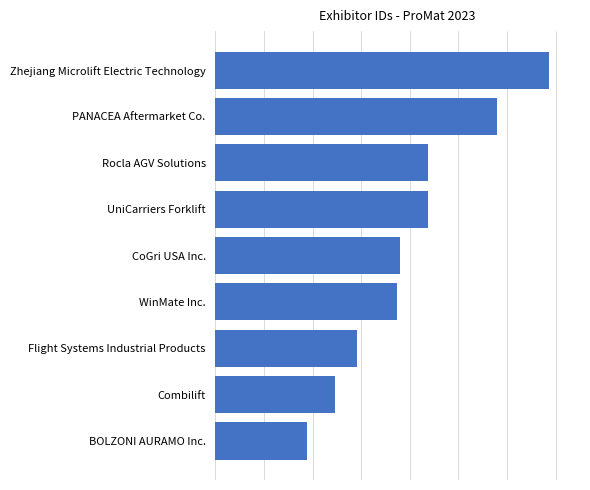

Where is the data nearest to the value 49673?

UniCarriers Forklift